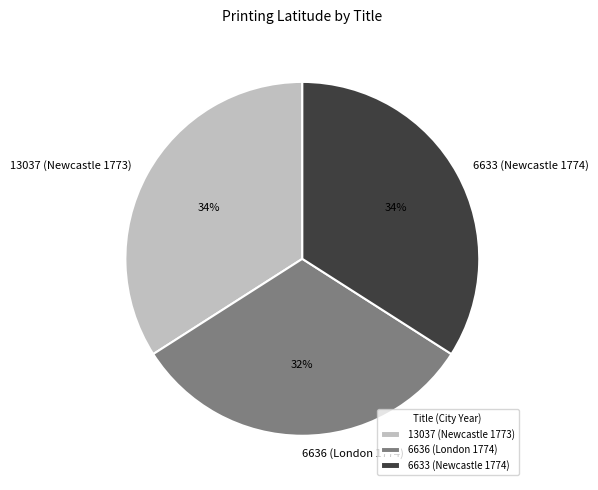

Does 6636 (London 1774) represent more than half of the total?

No